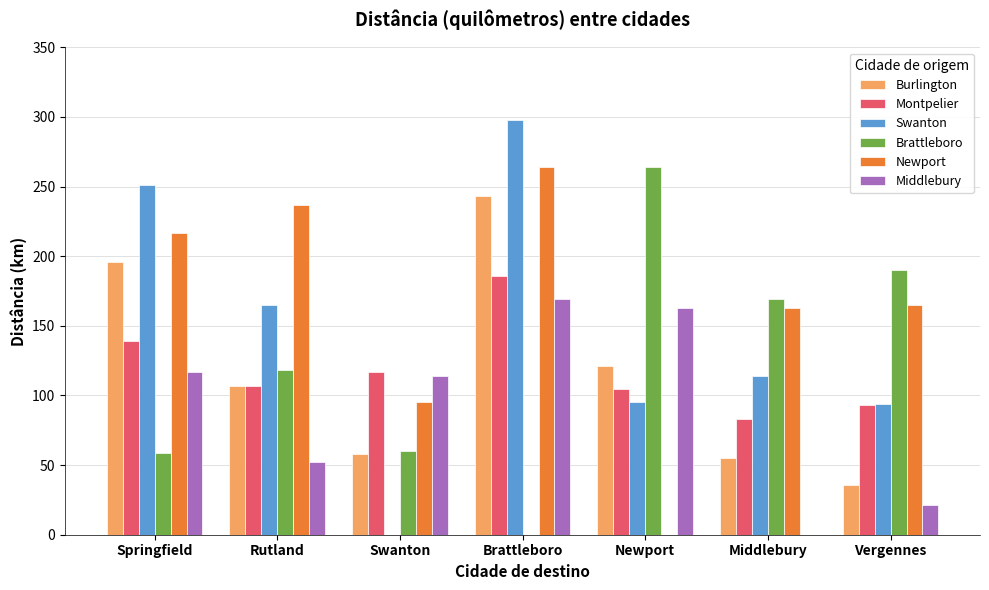

How many groups of bars are there?

7